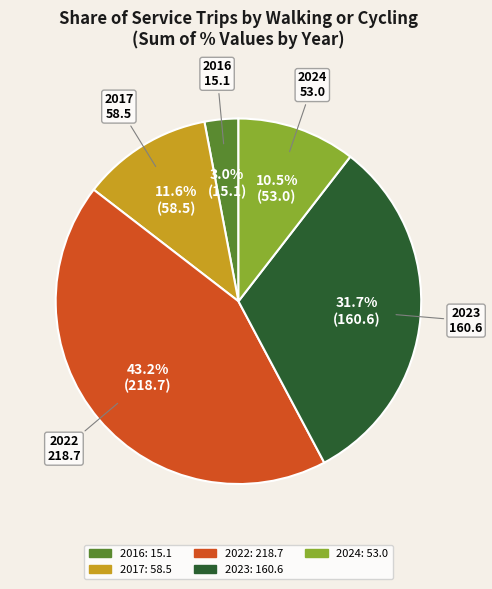

How many segments does this pie chart have?

5